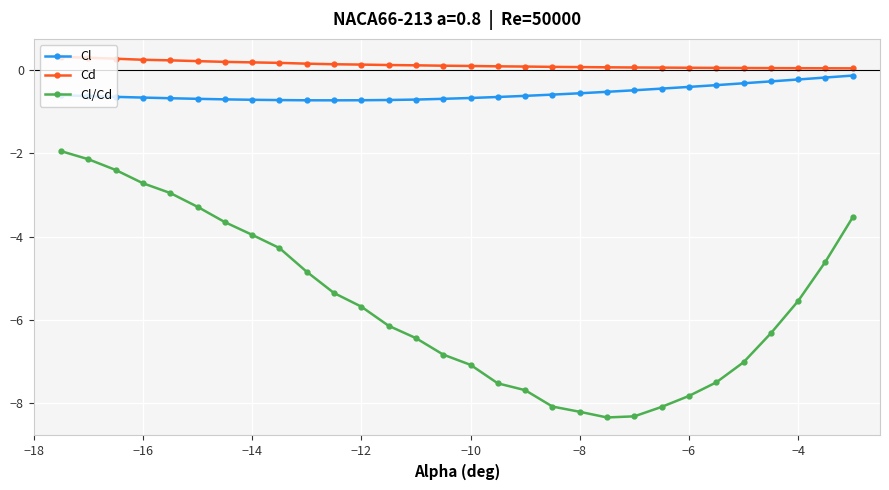

True or false: Cd and Cl cross at least once.

False